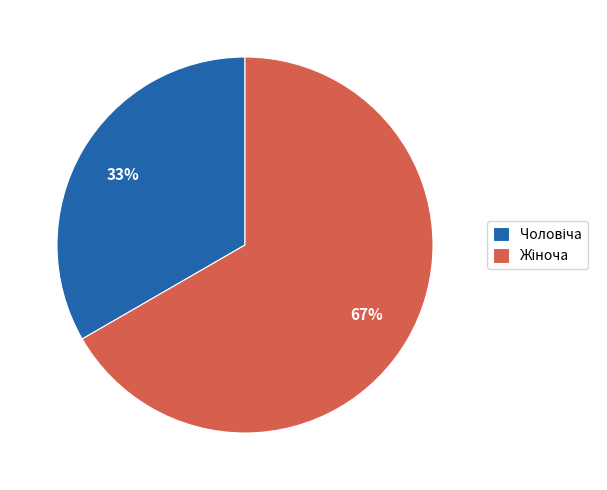

How many segments does this pie chart have?

2